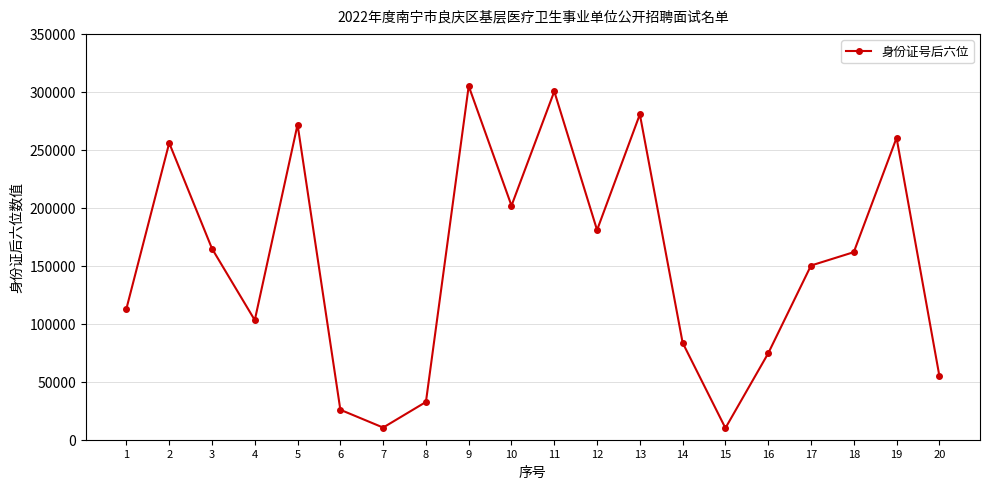

What is the smallest value displayed?

10046